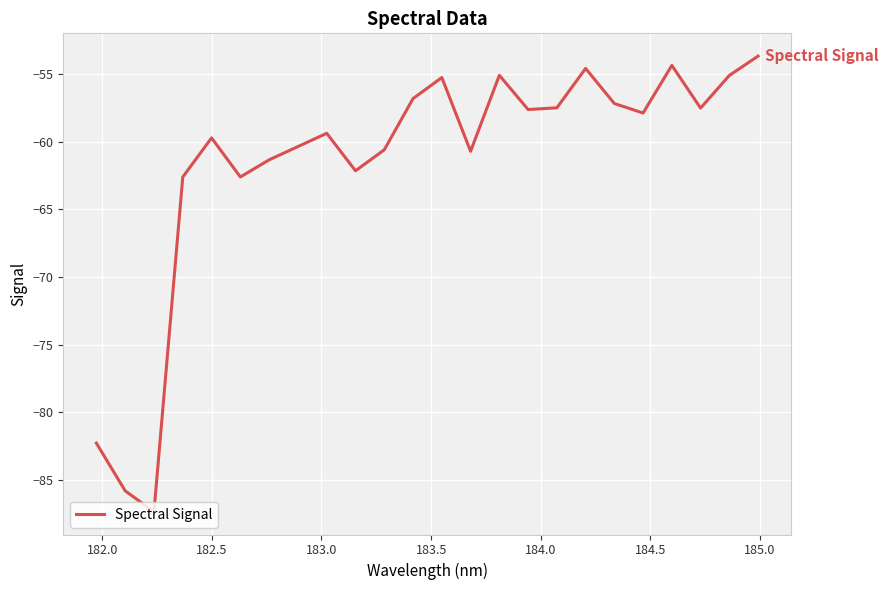

What is the maximum value shown in the chart?

-53.7